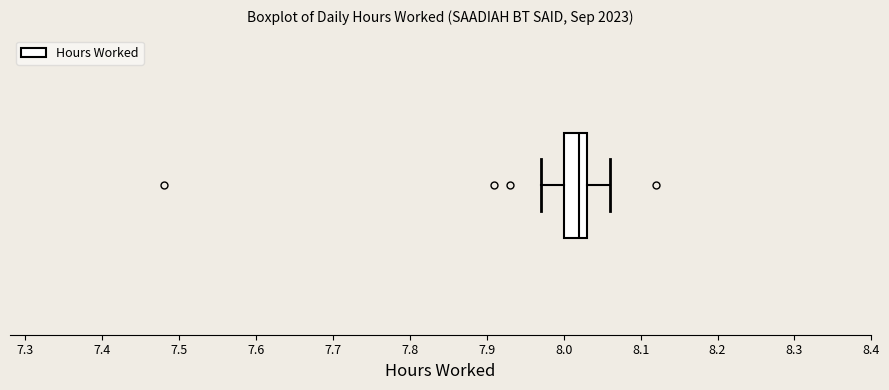

Read this box plot against the x-axis: the position of the median line, the range covered by the box, and the ends of both whiskers. The values are not printed on the chart, so give them approximately, as read against the axis.

median 8.02, box 8.00 to 8.03, whiskers 7.97 to 8.06